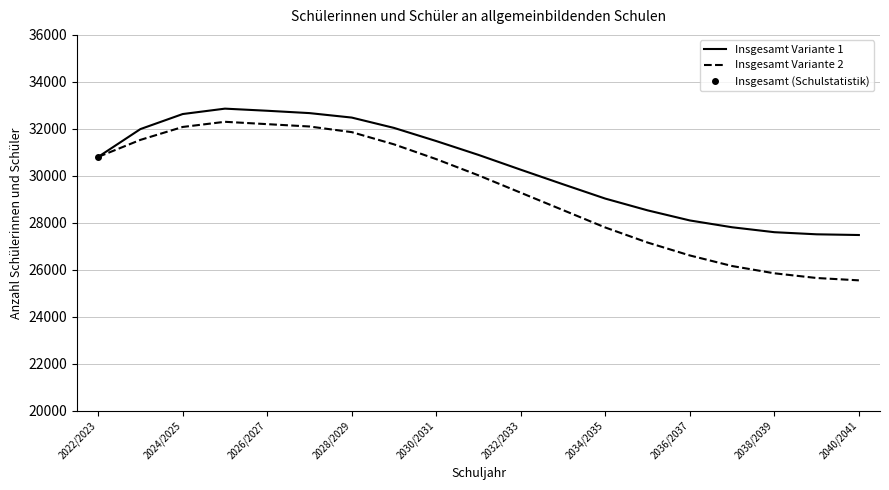

How many values in the Insgesamt Variante 2 series are below 30020?

9